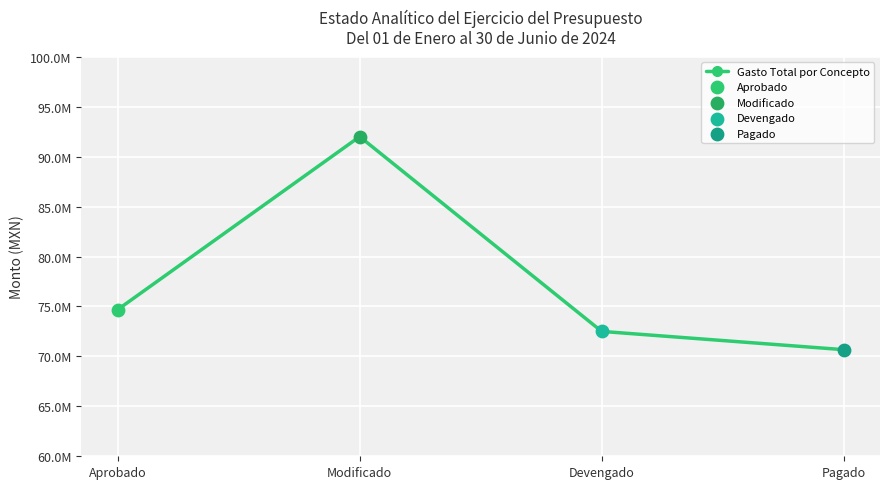

Does the chart have visible grid lines?

Yes